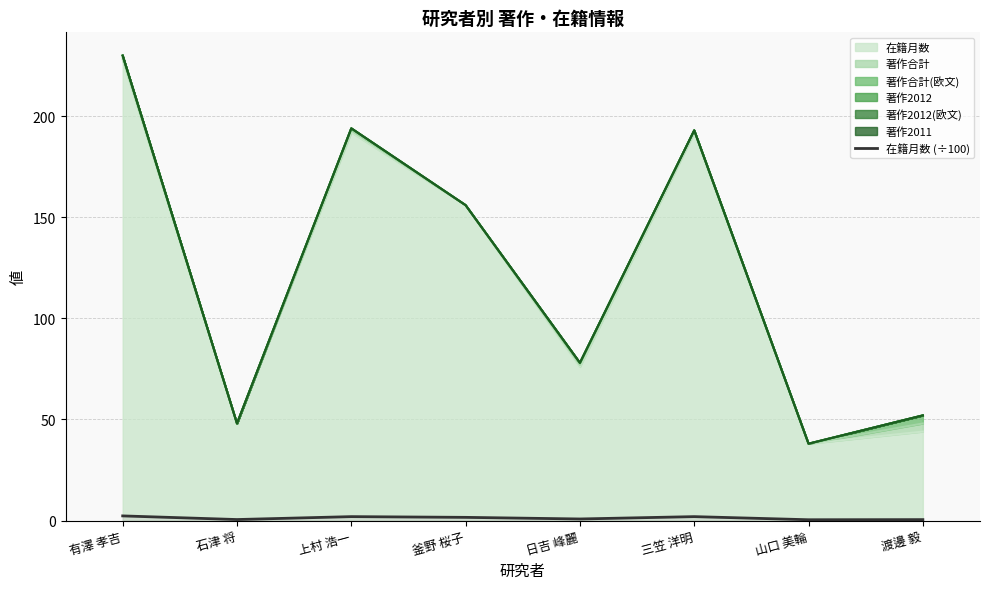

What is the difference between the maximum and minimum values?

1.9